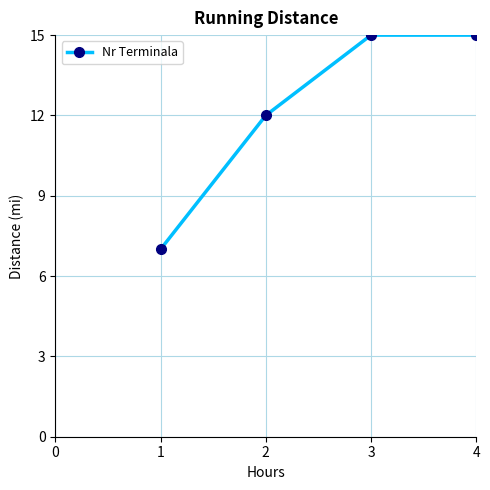

Is it true that the value at 3 is 15?

True